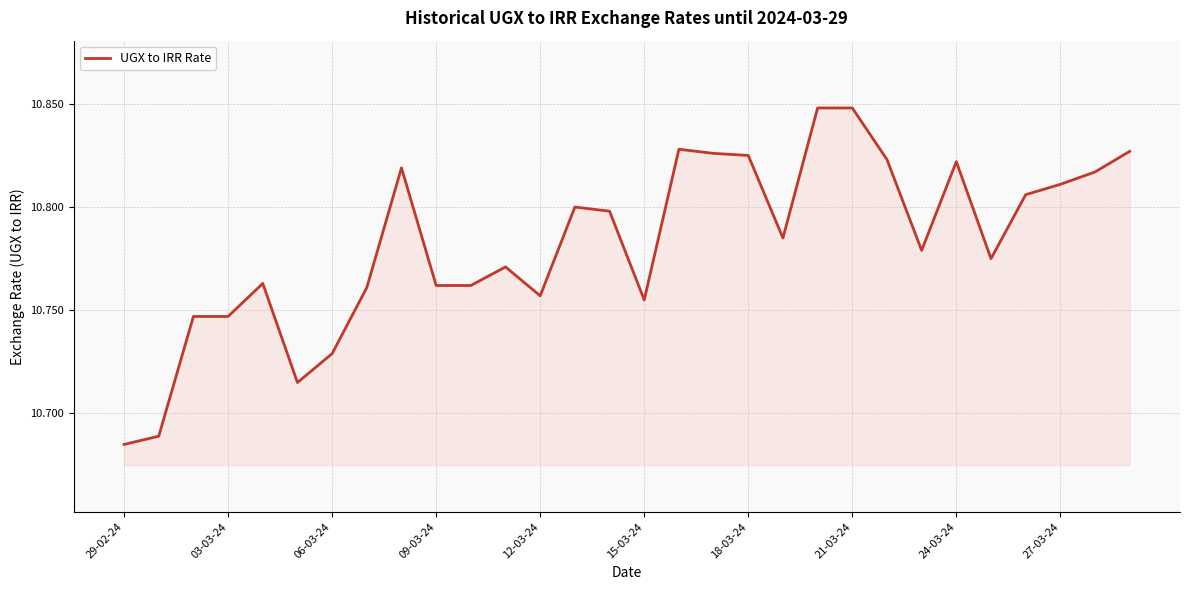

Does the chart display data point markers on the line(s)?

No